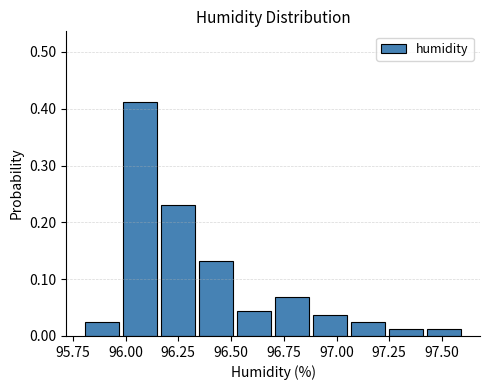

Around what value on the x-axis is the tallest bar? Give the approximate position of its centre, as read against the axis.

96.05